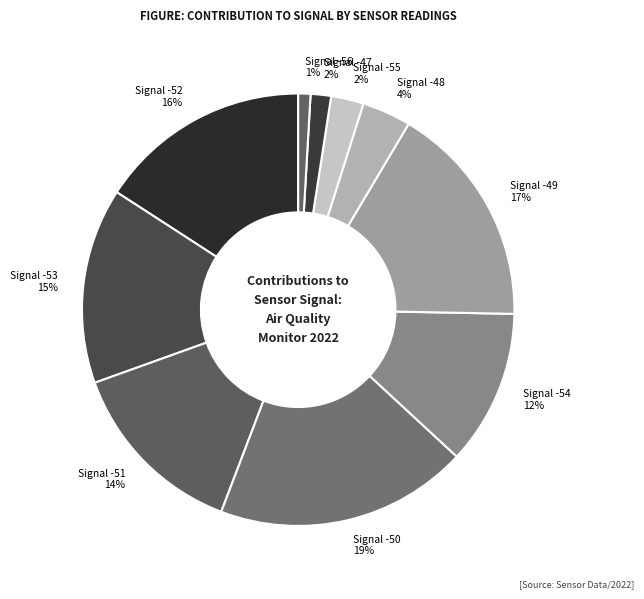

Between Signal -54 12% and Signal -51 14%, which is larger?

Signal -51 14%